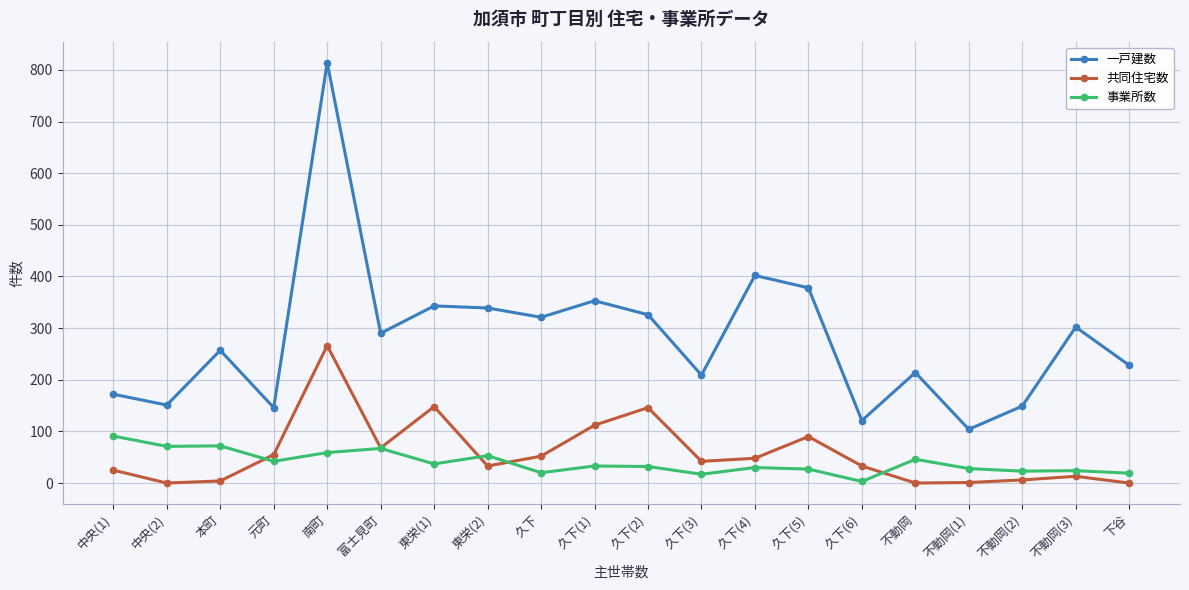

What is the sum of the 一戸建数 values at 東栄(1) and 南町?

1157